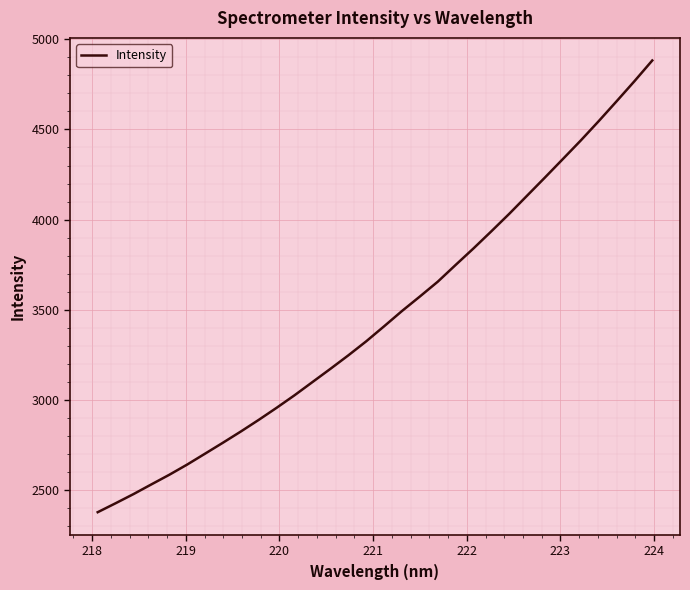

What is the maximum value shown in the chart?

4882.5